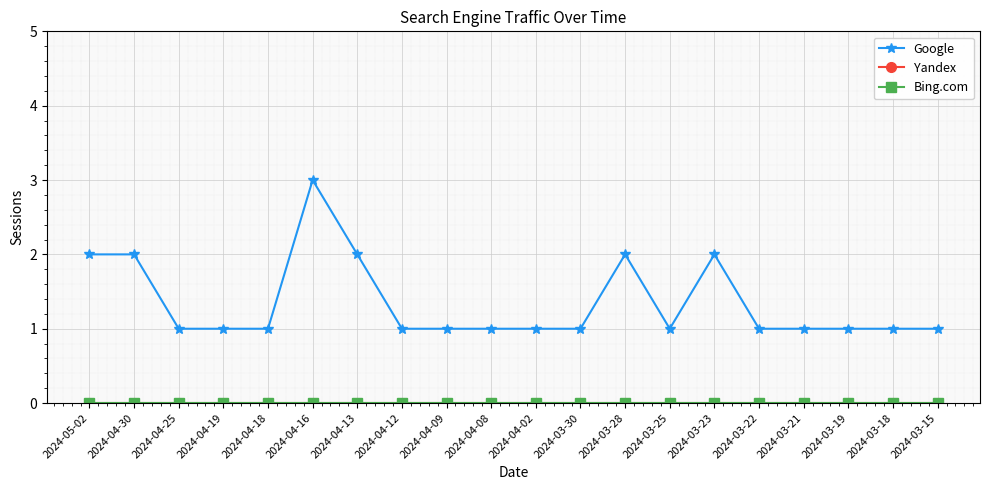

What is the sum of all Google values?

27